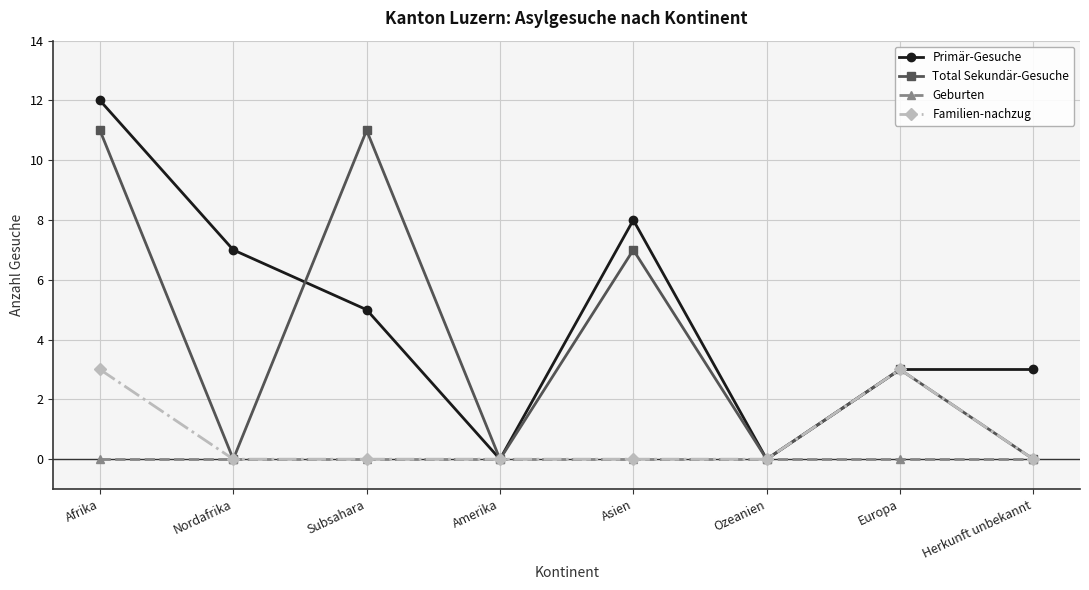

Where is the first local maximum for Primär-Gesuche?

Asien